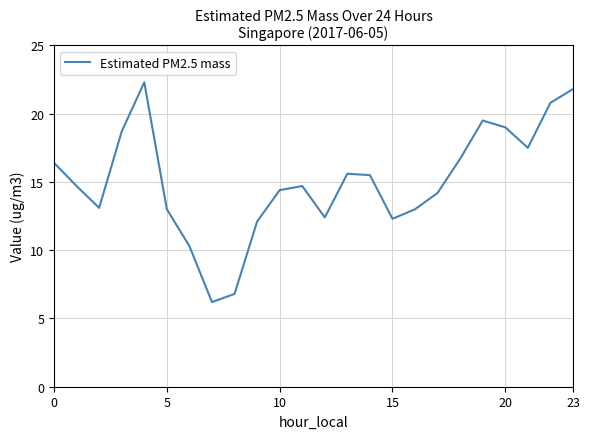

What is the smallest value displayed?

6.2